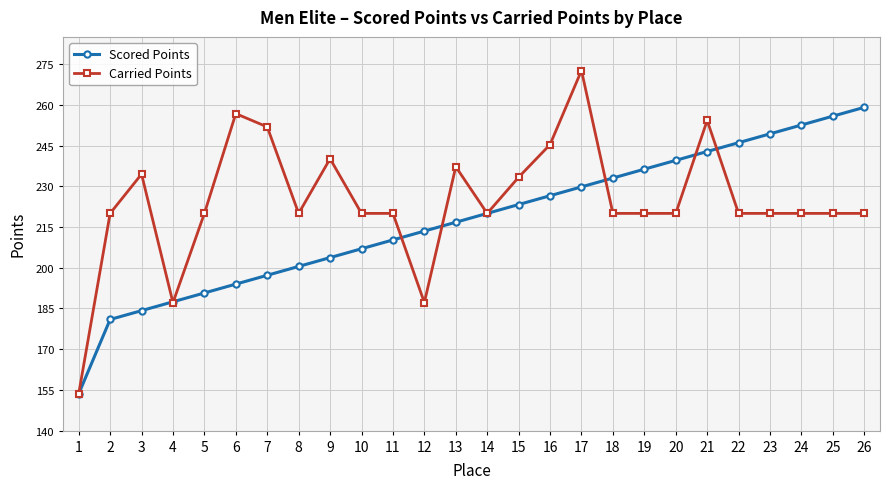

True or false: Carried Points has more than 0 interior local peaks.

True